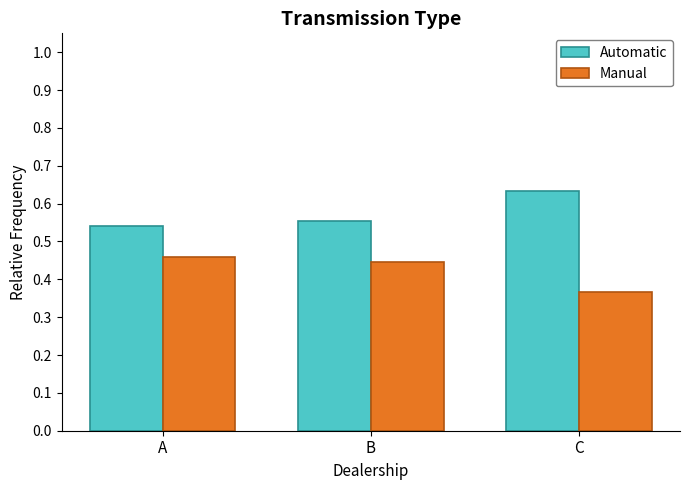

List the series in order of their overall mean, lowest first.

Manual, Automatic